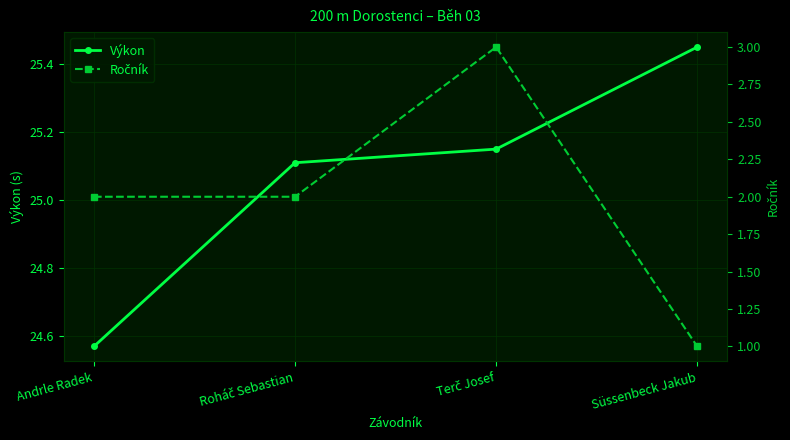

What is the greatest value displayed?

25.4